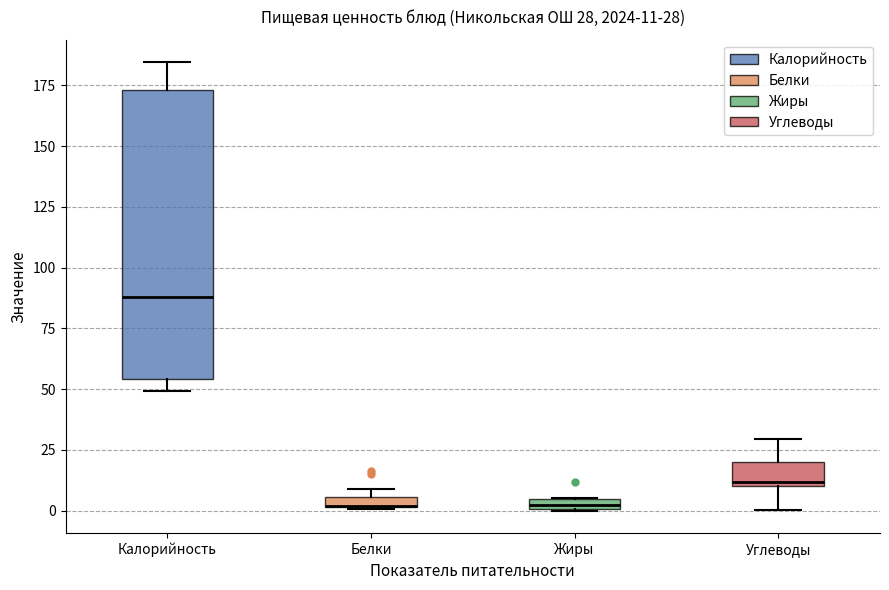

Comparing the boxes themselves (not the whiskers), which one is the tallest?

Калорийность